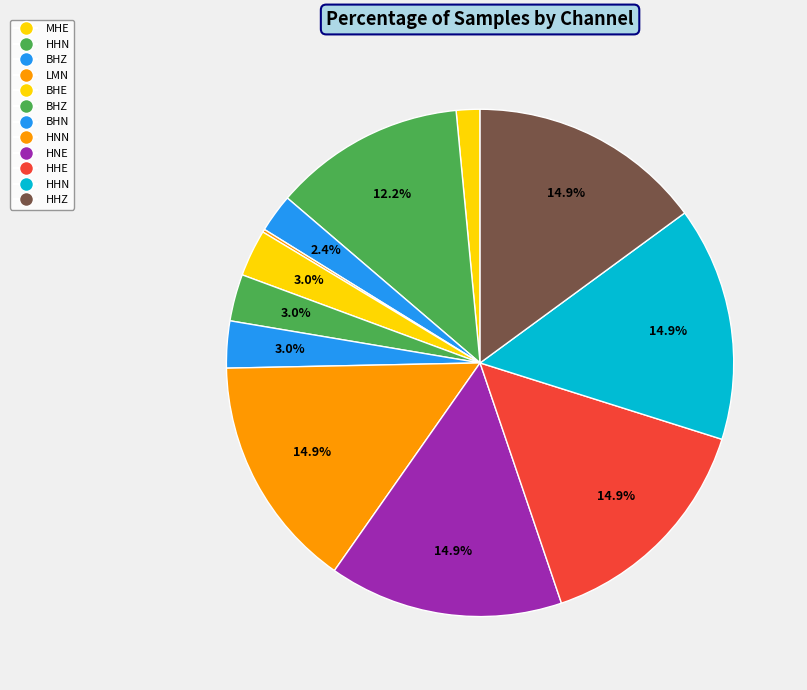

Is there any slice that represents more than half of the pie?

No